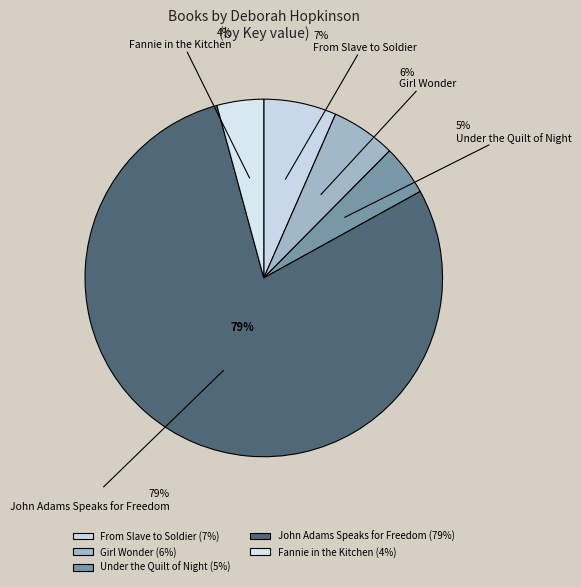

Count the number of slices in the pie.

5